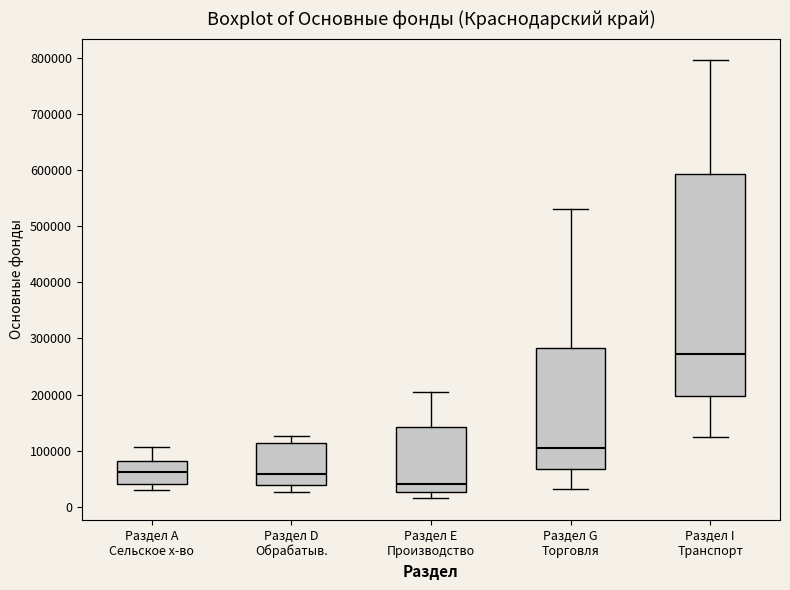

Reading left to right, transcribe this box plot: for each box, give where its median line is, the range the box spans, and where its two whiskers end, as read against the y-axis. The values are not printed on the chart, so give them approximately, as read against the axis.

Раздел А Сельское х-во: median 60000, box 40000 to 80000, whiskers 30000 to 110000
Раздел D Обрабатыв.: median 60000, box 40000 to 110000, whiskers 30000 to 130000
Раздел Е Производство: median 40000, box 30000 to 140000, whiskers 20000 to 200000
Раздел G Торговля: median 110000, box 70000 to 280000, whiskers 30000 to 530000
Раздел I Транспорт: median 270000, box 200000 to 590000, whiskers 120000 to 800000